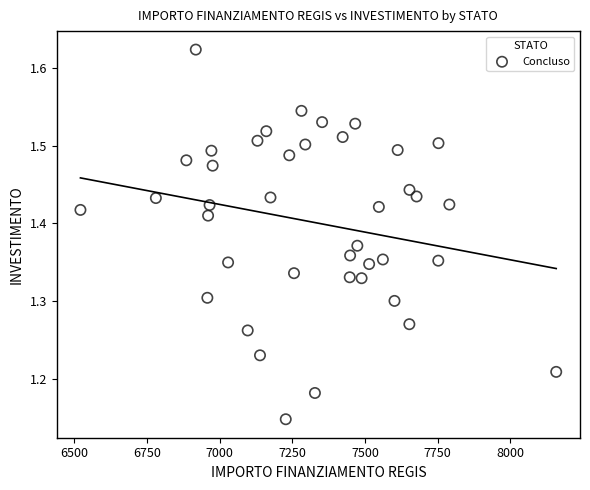

What is the range of X values (max minus min)?

1637.1